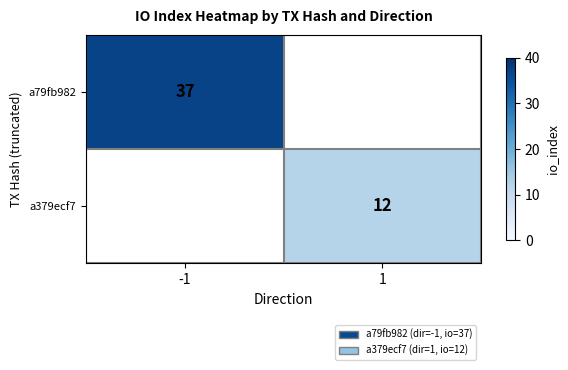

True or false: a379ecf7 has a value of 12 at 1.

True